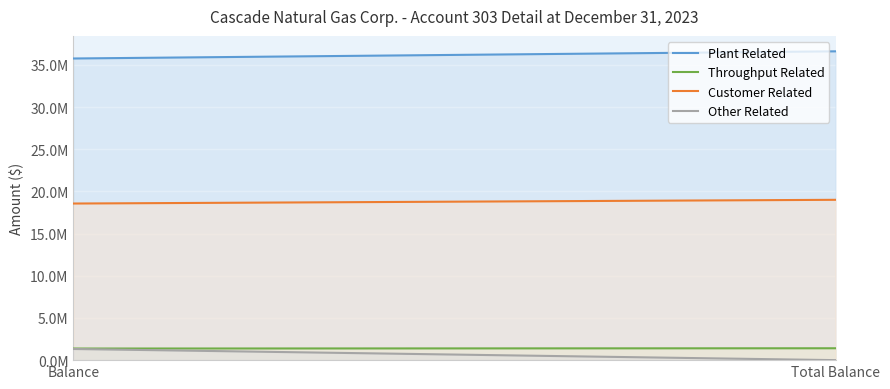

Which series has the largest total across all categories?

Plant Related